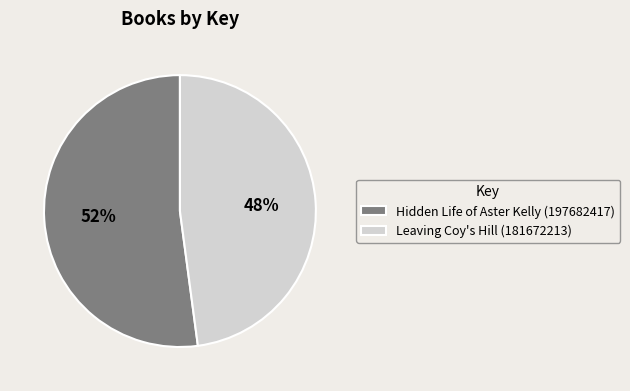

What is the ratio of the value at Hidden Life of Aster Kelly (197682417) to the value at Leaving Coy's Hill (181672213)?

1.1